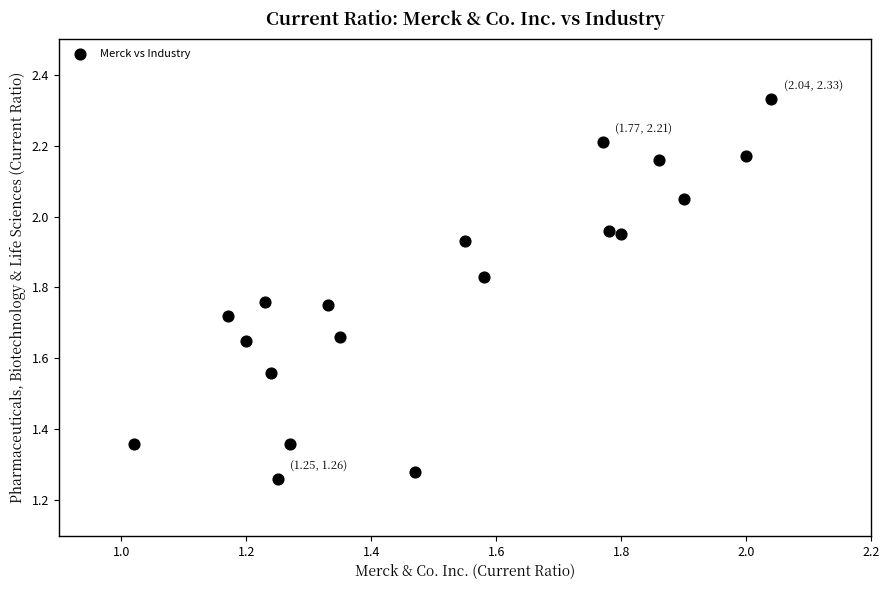

What is the range of Y values (max minus min)?

1.1